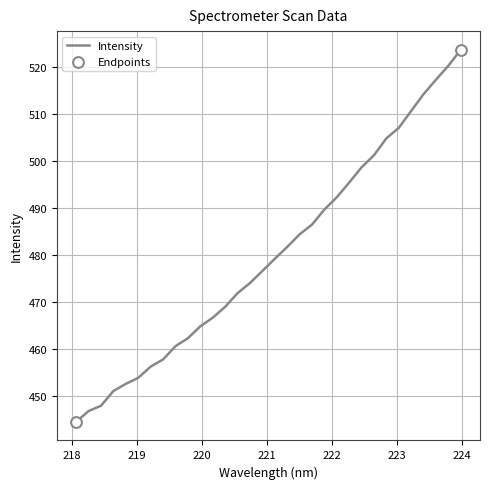

What is the maximum value shown in the chart?

523.7